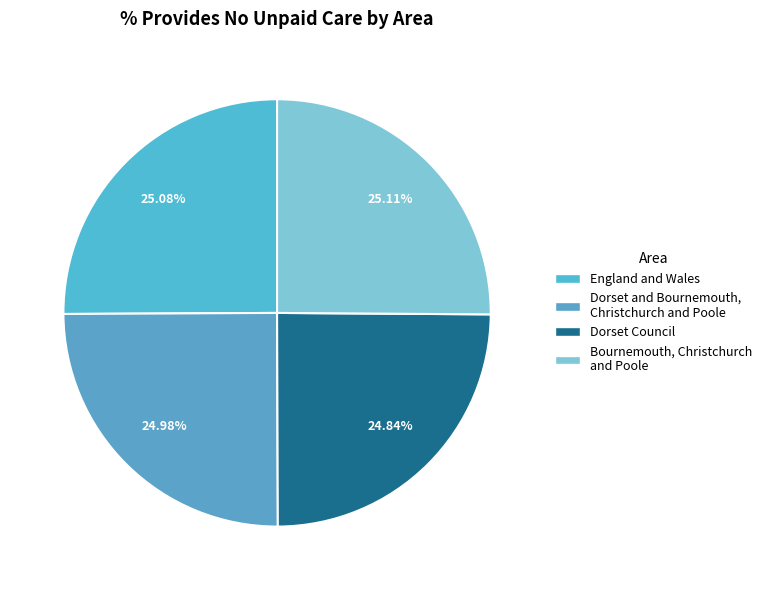

Is there any slice that represents more than half of the pie?

No